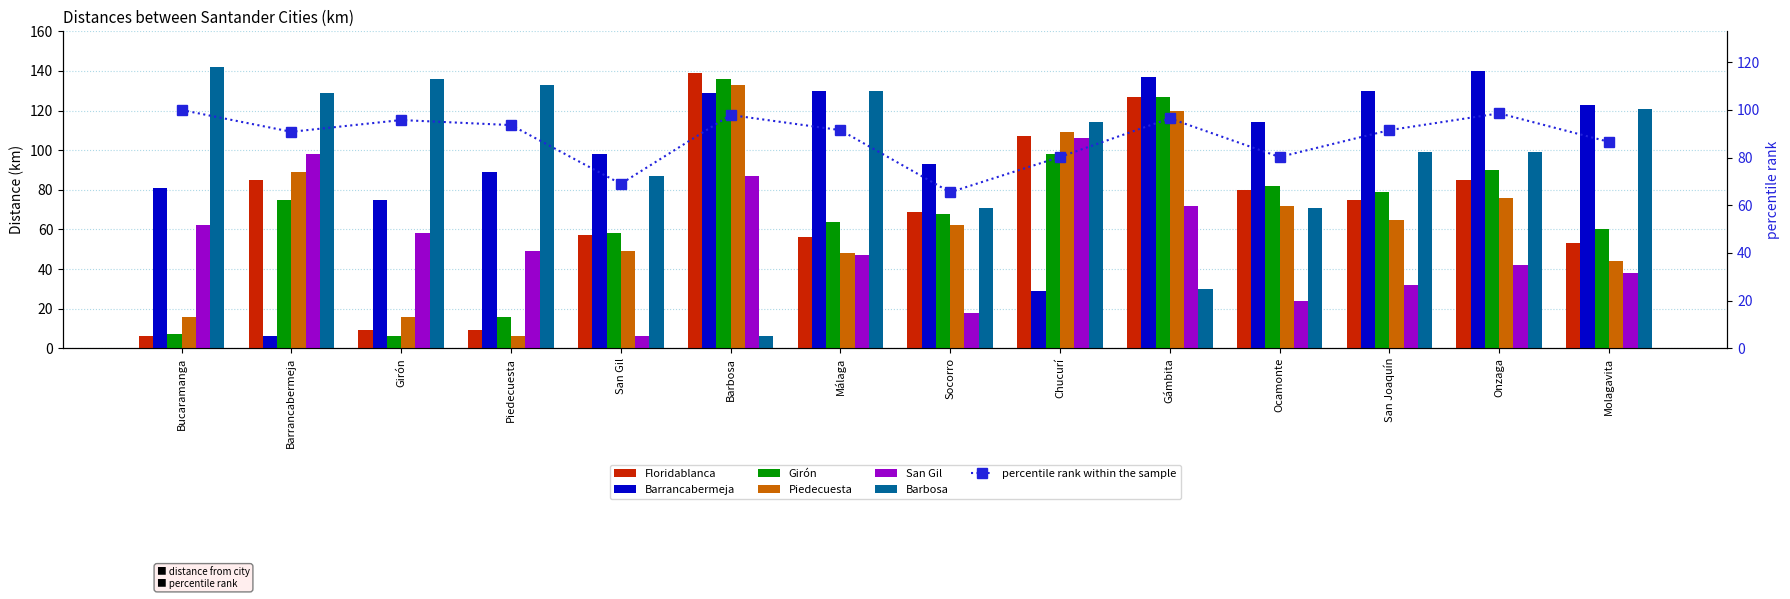

Rank the series at Onzaga from highest to lowest value.

Barrancabermeja, Barbosa, Girón, Floridablanca, Piedecuesta, San Gil